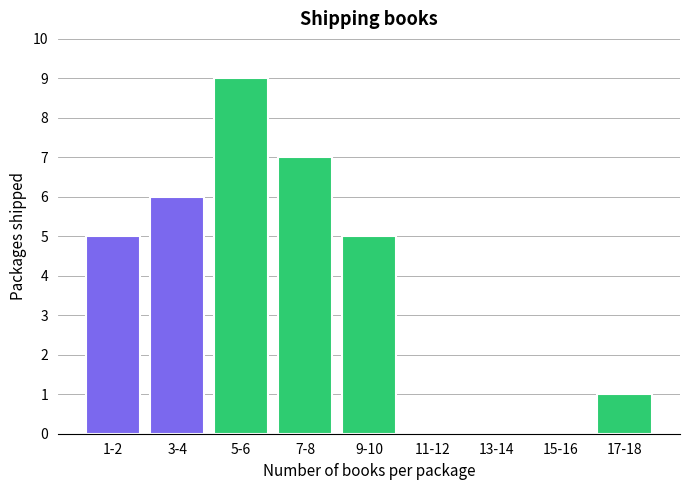

Reading right to left, what are all the values shown in this chart?

17-18=1	15-16=0	13-14=0	11-12=0	9-10=5	7-8=7	5-6=9	3-4=6	1-2=5